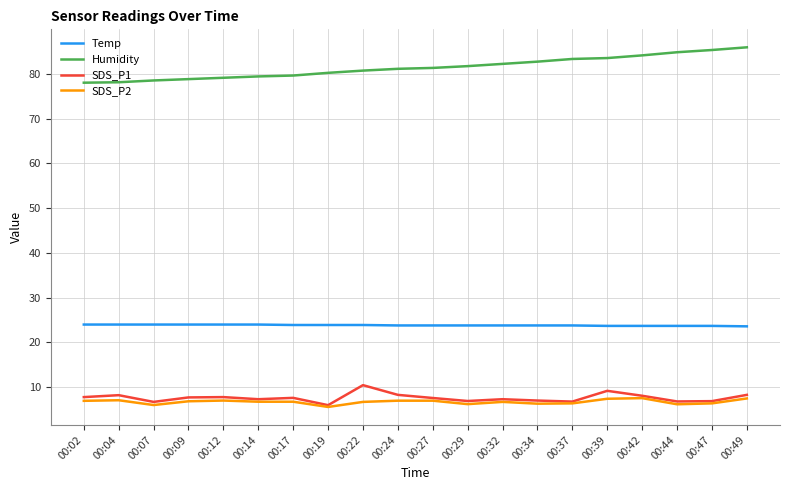

What is the minimum value for SDS_P1?

6.0